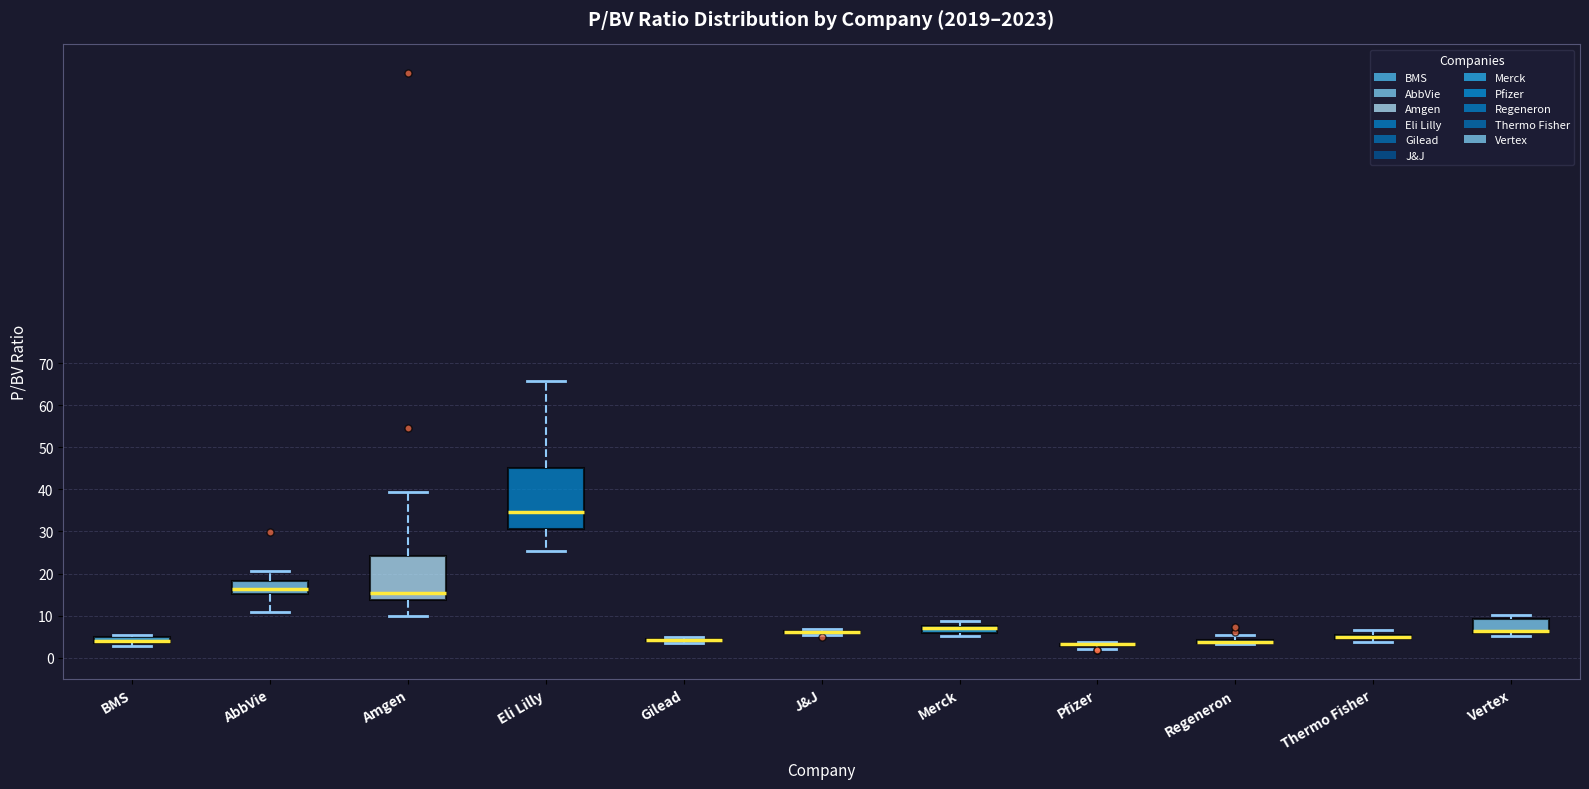

Which box is the tallest, from its lower edge to its upper edge?

Eli Lilly